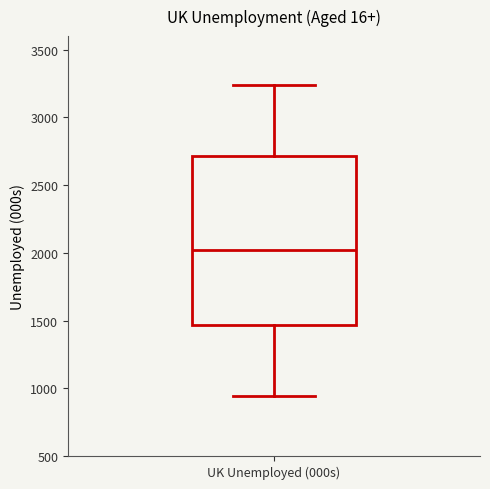

Transcribe this box plot: give where the median line is, the range the box spans, and where the two whiskers end, as read against the y-axis. The values are not printed on the chart, so give them approximately, as read against the axis.

median 2000, box 1450 to 2700, whiskers 950 to 3250